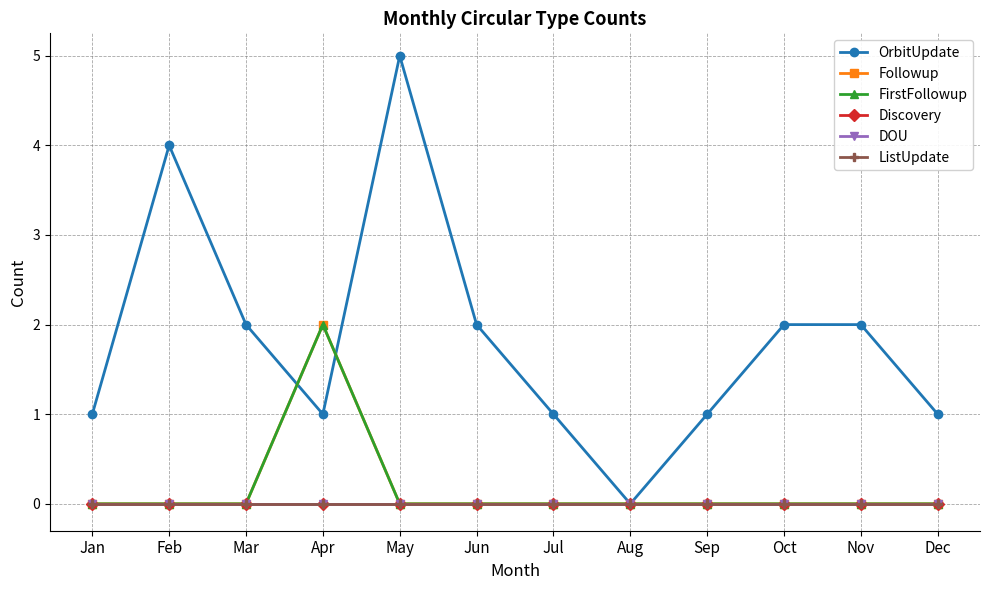

Which label corresponds to the smallest value in the chart?

Aug